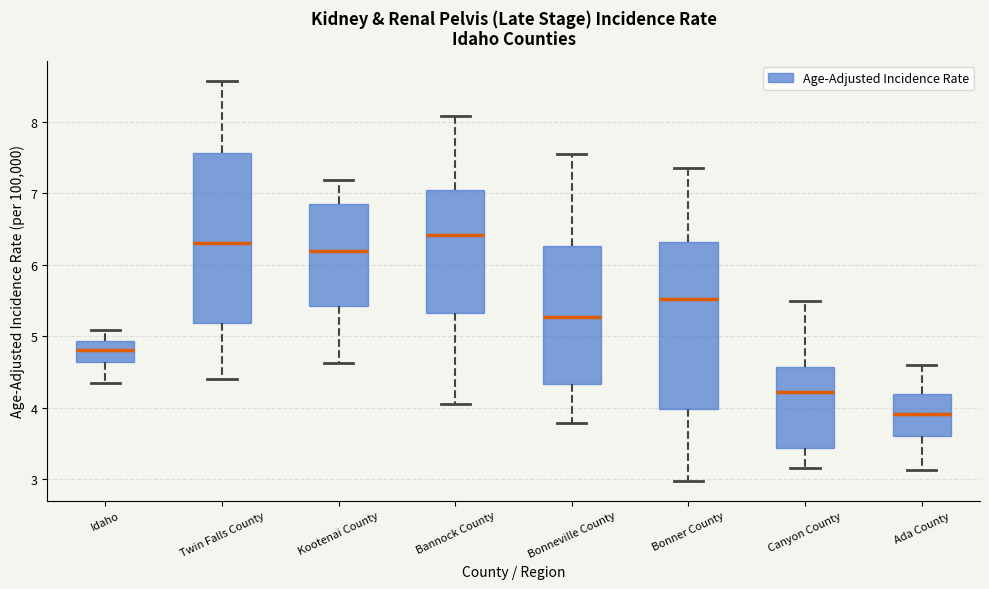

Reading left to right, read every box against the y-axis: the position of its median line, the range the box covers, and the ends of its whiskers. The values are not printed on the chart, so give them approximately, as read against the axis.

Idaho: median 4.8, box 4.6 to 4.9, whiskers 4.4 to 5.1
Twin Falls County: median 6.3, box 5.2 to 7.6, whiskers 4.4 to 8.6
Kootenai County: median 6.2, box 5.4 to 6.8, whiskers 4.6 to 7.2
Bannock County: median 6.4, box 5.3 to 7.0, whiskers 4.1 to 8.1
Bonneville County: median 5.3, box 4.3 to 6.3, whiskers 3.8 to 7.5
Bonner County: median 5.5, box 4.0 to 6.3, whiskers 3.0 to 7.3
Canyon County: median 4.2, box 3.4 to 4.6, whiskers 3.2 to 5.5
Ada County: median 3.9, box 3.6 to 4.2, whiskers 3.1 to 4.6